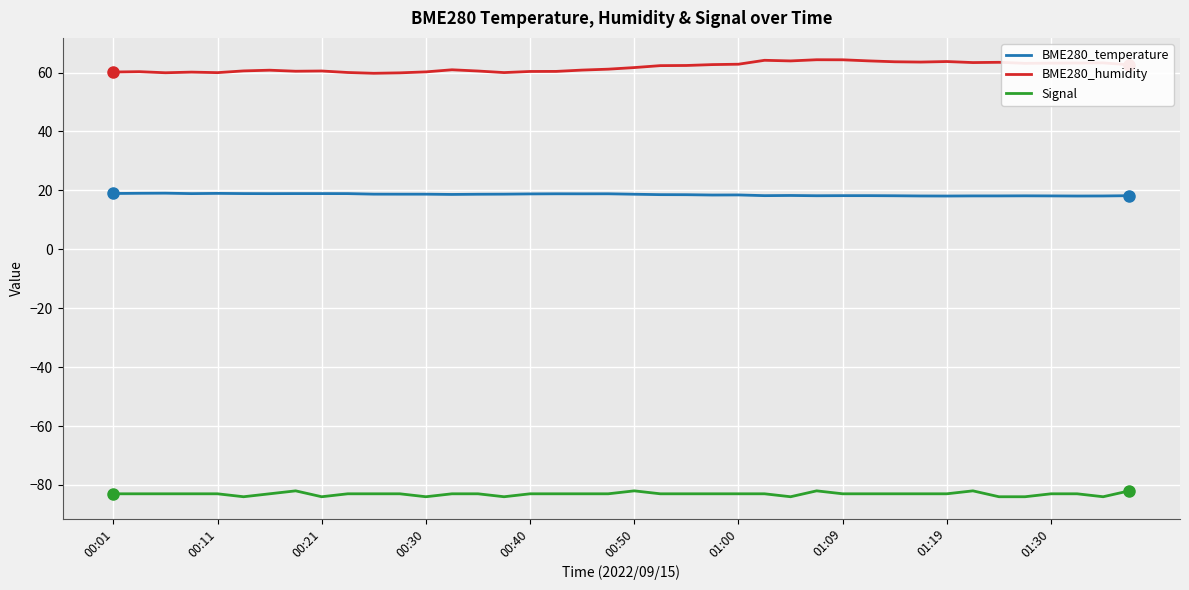

List the series in order of their peak value, highest first.

BME280_humidity, BME280_temperature, Signal